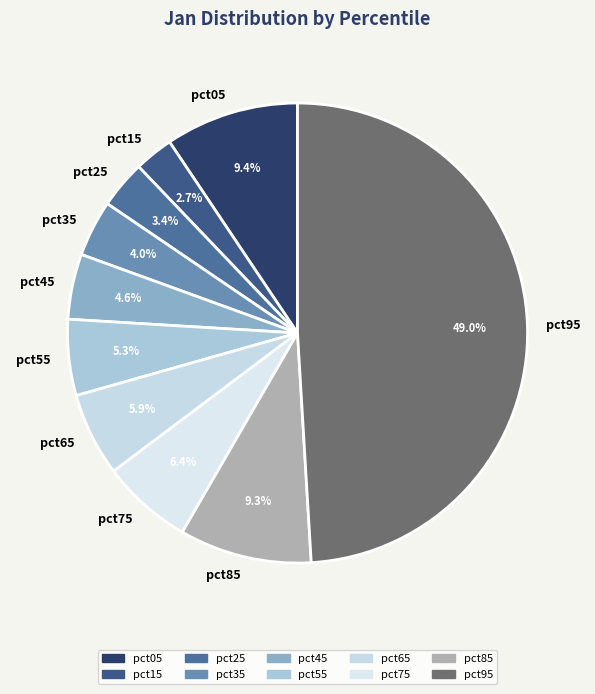

What is the largest slice in the pie chart?

pct95